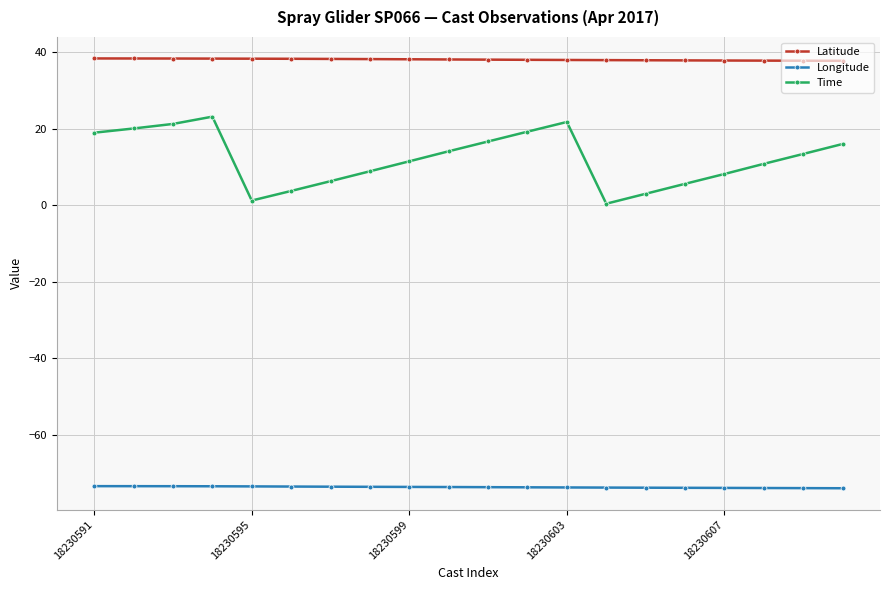

True or false: Time and Longitude cross at least once.

False